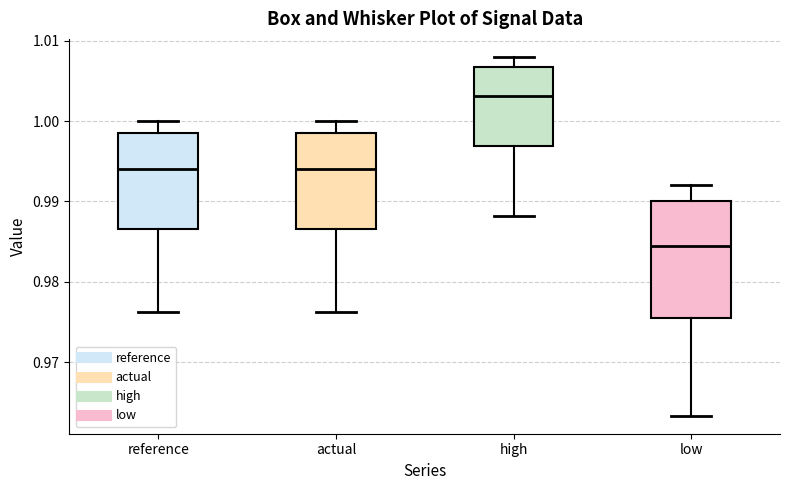

Reading left to right, read every box against the y-axis: the position of its median line, the range the box covers, and the ends of its whiskers. The values are not printed on the chart, so give them approximately, as read against the axis.

reference: median 0.994, box 0.987 to 0.999, whiskers 0.976 to 1.000
actual: median 0.994, box 0.987 to 0.999, whiskers 0.976 to 1.000
high: median 1.003, box 0.997 to 1.007, whiskers 0.988 to 1.008
low: median 0.984, box 0.975 to 0.990, whiskers 0.963 to 0.992